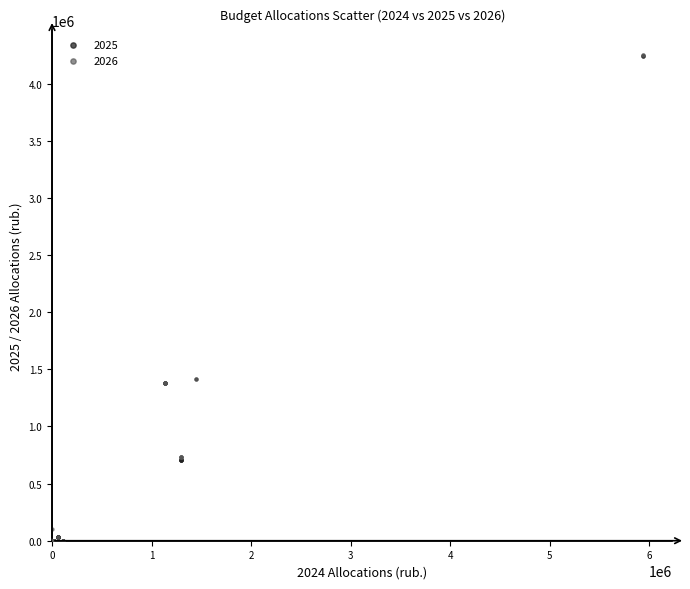

What are all the series names shown in the legend?

2025, 2026